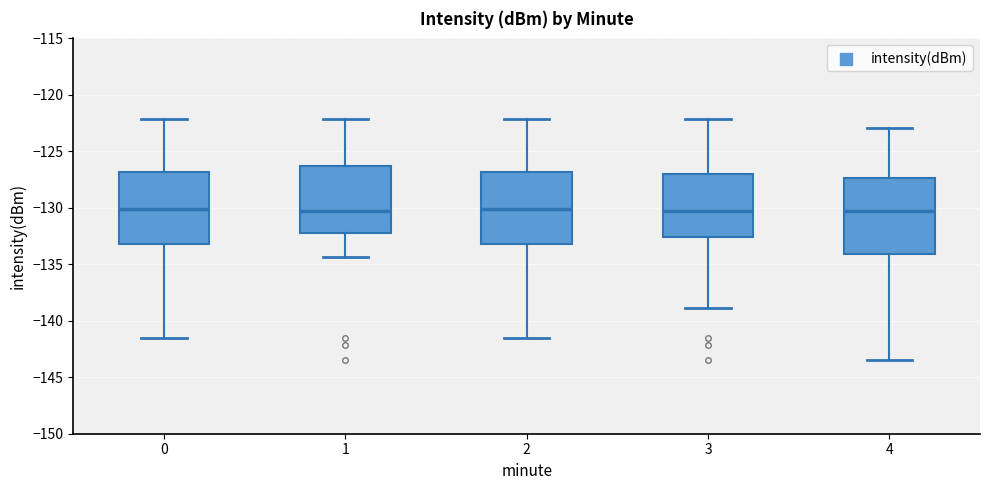

Reading left to right, transcribe this box plot: for each box, give where its median line is, the range the box spans, and where its two whiskers end, as read against the y-axis. The values are not printed on the chart, so give them approximately, as read against the axis.

0: median -130.0, box -133.0 to -127.0, whiskers -141.5 to -122.0
1: median -130.5, box -132.0 to -126.5, whiskers -134.5 to -122.0
2: median -130.0, box -133.0 to -127.0, whiskers -141.5 to -122.0
3: median -130.5, box -132.5 to -127.0, whiskers -139.0 to -122.0
4: median -130.5, box -134.0 to -127.5, whiskers -143.5 to -123.0